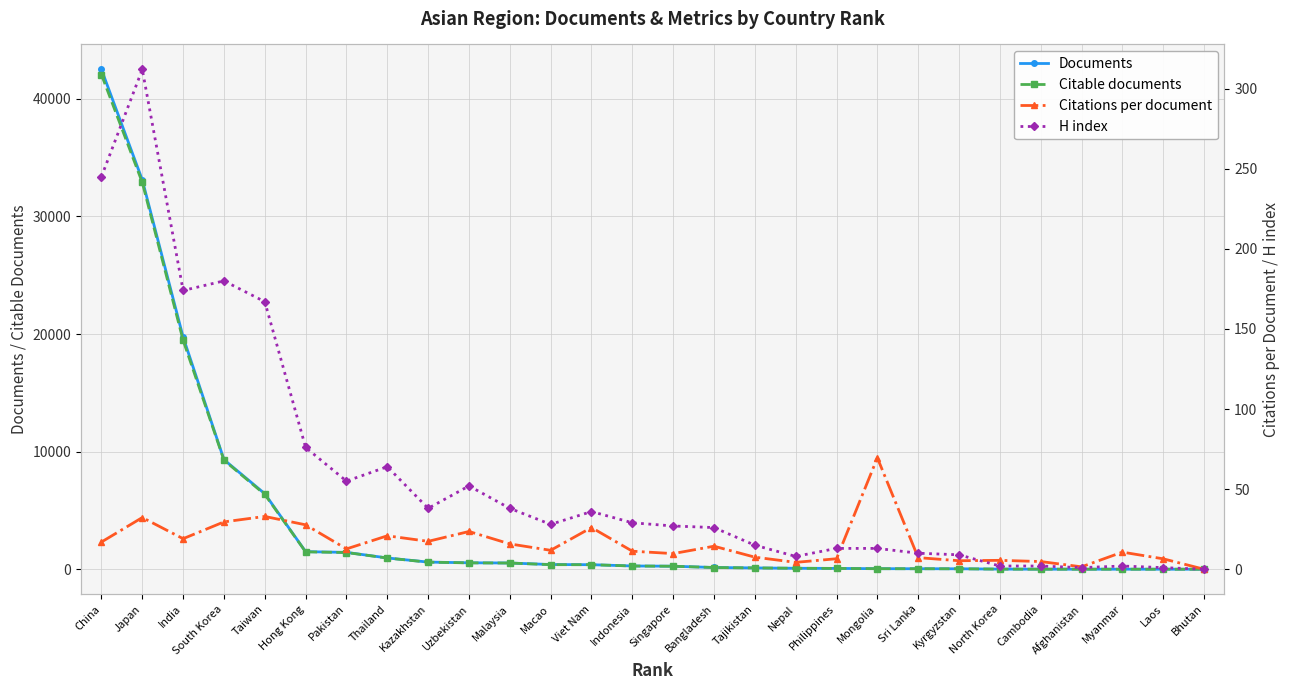

True or false: Citations per document has a value of 11.8 at Macao.

True